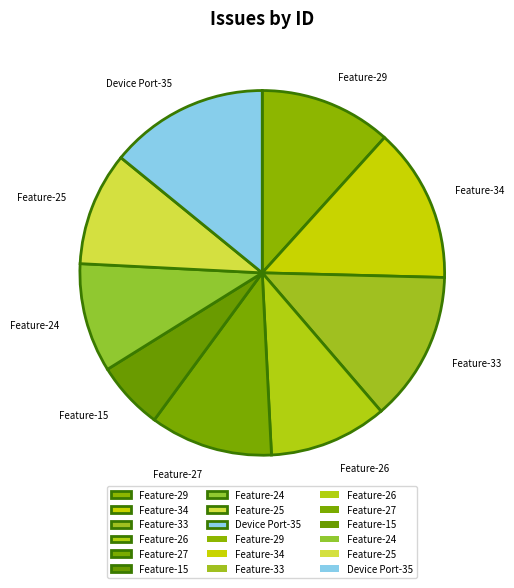

What is the ratio of the value at Feature-34 to the value at Feature-29?

1.2